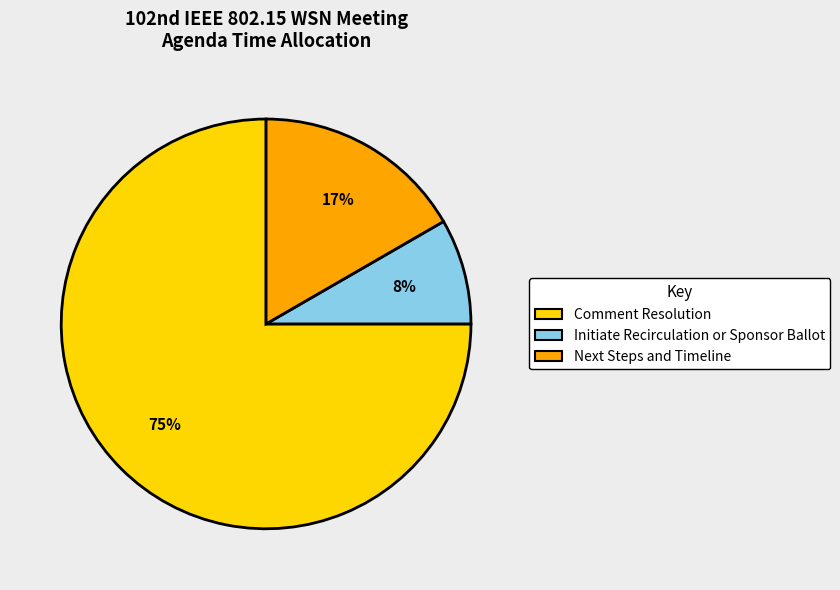

True or false: Next Steps and Timeline accounts for 12% of the total.

False